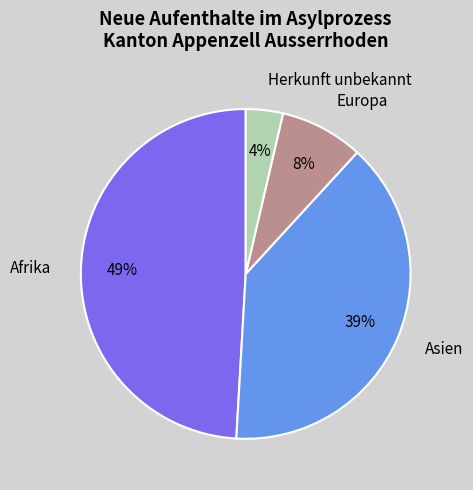

Is the sum of Afrika and Herkunft unbekannt greater than half?

Yes